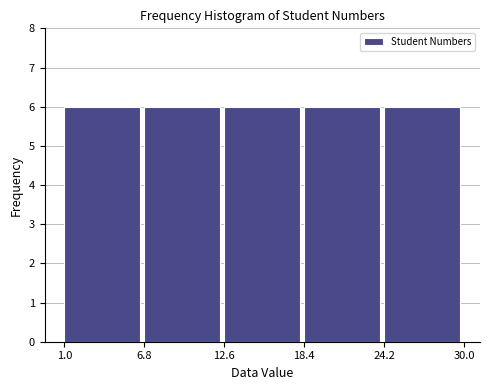

Reading left to right, transcribe this chart: for each bar, give the range it covers on the x-axis and its height. The values are not printed on the chart, so give them approximately, as read against the axis.

1.0 to 6.8: 6
6.8 to 12.6: 6
12.6 to 18.4: 6
18.4 to 24.2: 6
24.2 to 30.0: 6